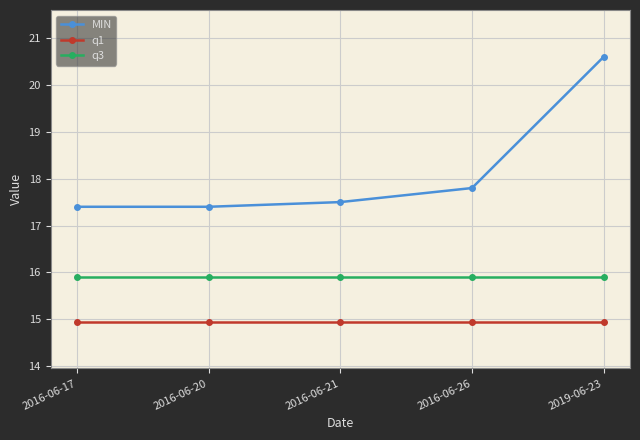

Is it true that q1 equals 3.8 at 2016-06-17?

False